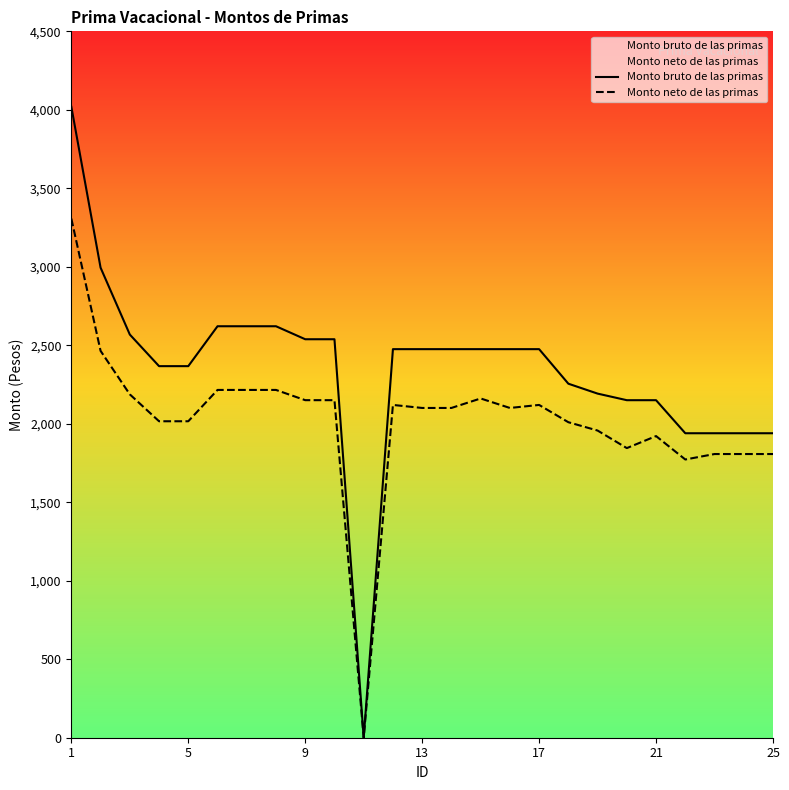

What are all the series names shown in the legend?

Monto bruto de las primas, Monto neto de las primas